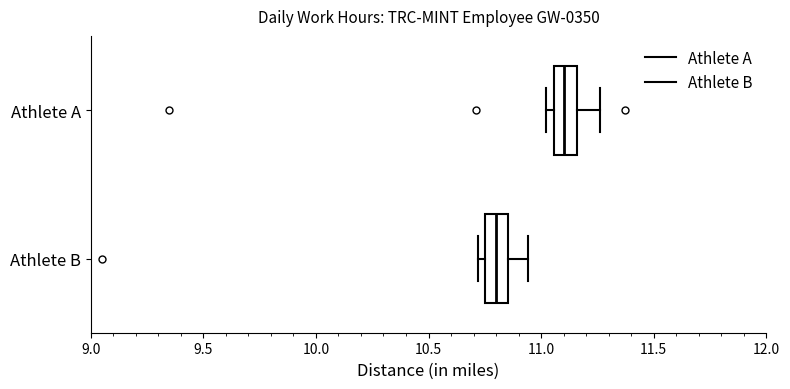

Reading bottom to top, transcribe this box plot: for each box, give where its median line is, the range the box spans, and where its two whiskers end, as read against the x-axis. The values are not printed on the chart, so give them approximately, as read against the axis.

Athlete B: median 10.80, box 10.75 to 10.85, whiskers 10.70 to 10.95
Athlete A: median 11.10, box 11.05 to 11.15, whiskers 11.00 to 11.25